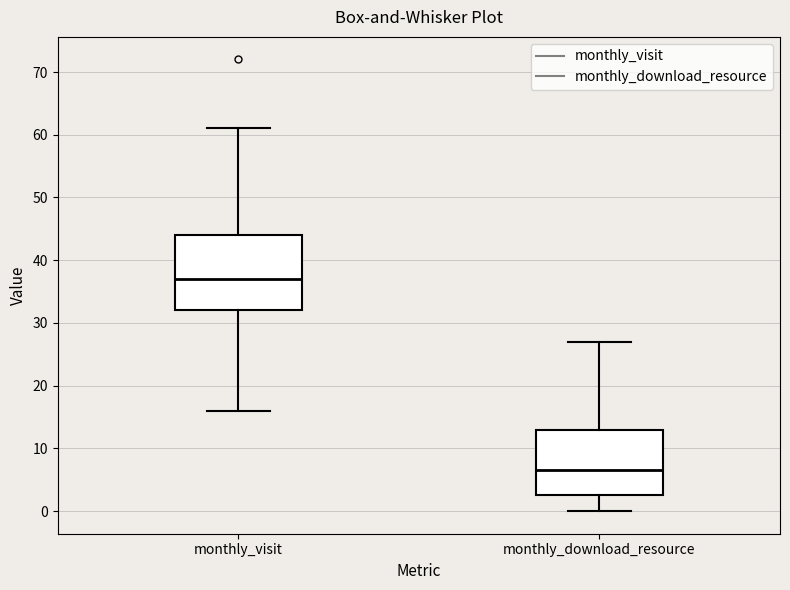

Comparing the boxes themselves (not the whiskers), which one is the tallest?

monthly_visit